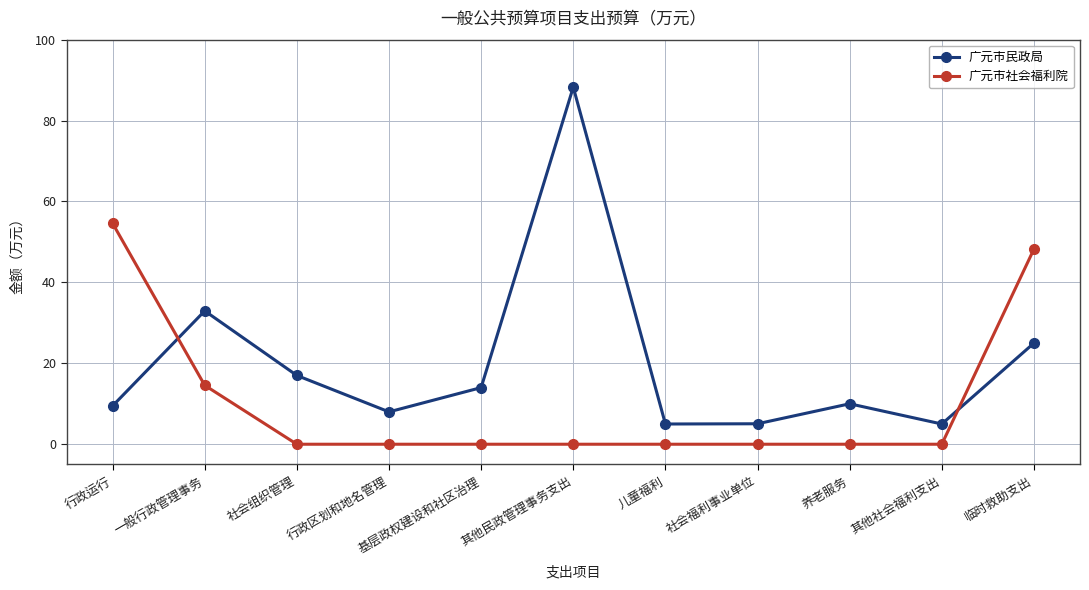

True or false: 广元市民政局 has more than 1 points higher than both neighbors.

True